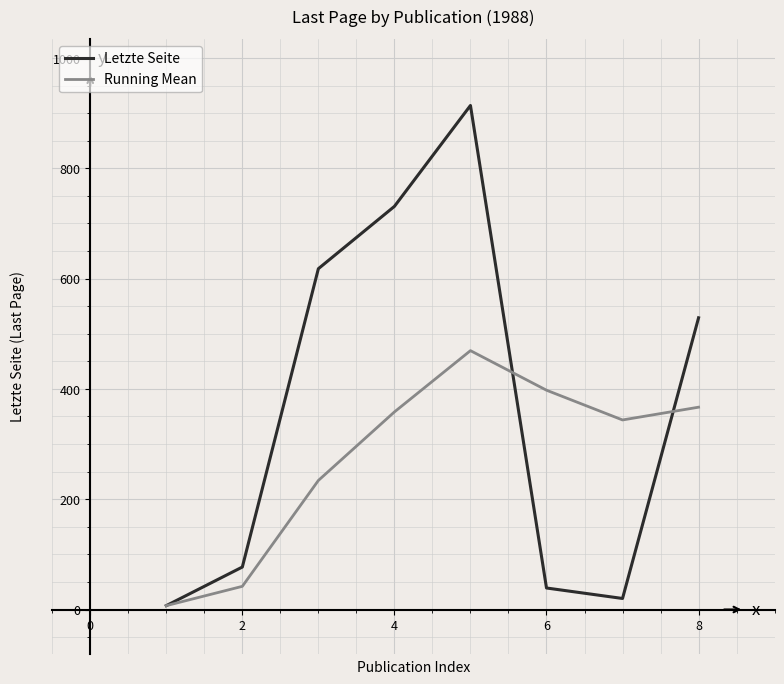

List the series in order of their overall mean, highest first.

Letzte Seite, Running Mean